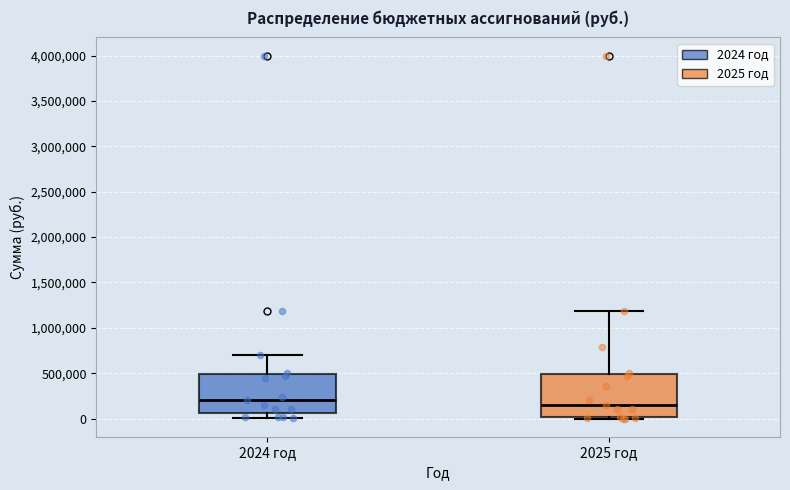

Where does the upper whisker of the box for 2024 год end on the y-axis? The values are not printed on the chart, so give them approximately, as read against the axis.

700000